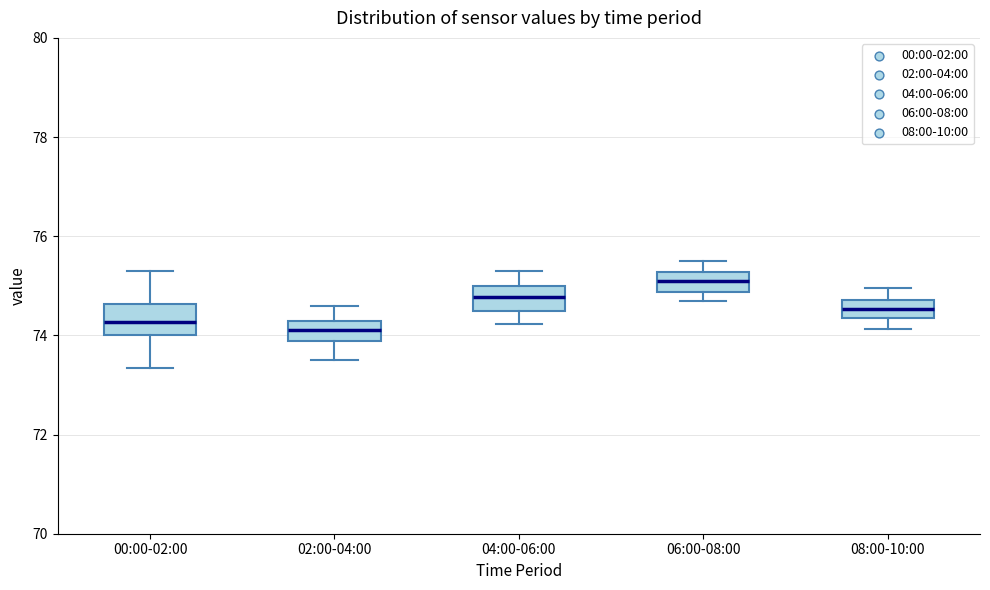

Where does the lower whisker of the box for 04:00-06:00 end on the y-axis? The values are not printed on the chart, so give them approximately, as read against the axis.

74.2